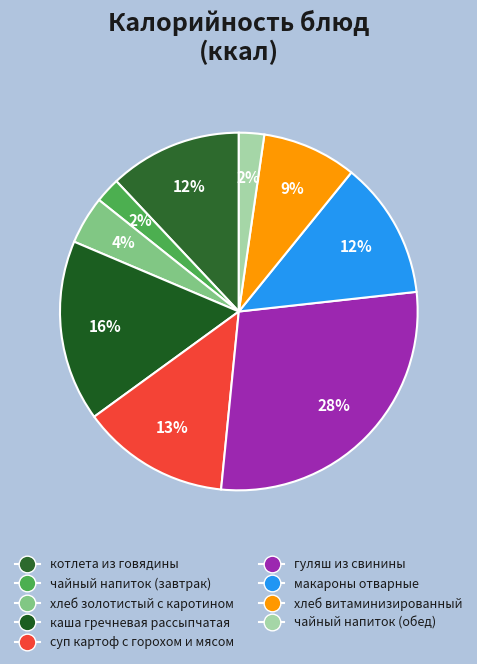

Which category has the smallest portion of the pie?

чайный напиток (завтрак)